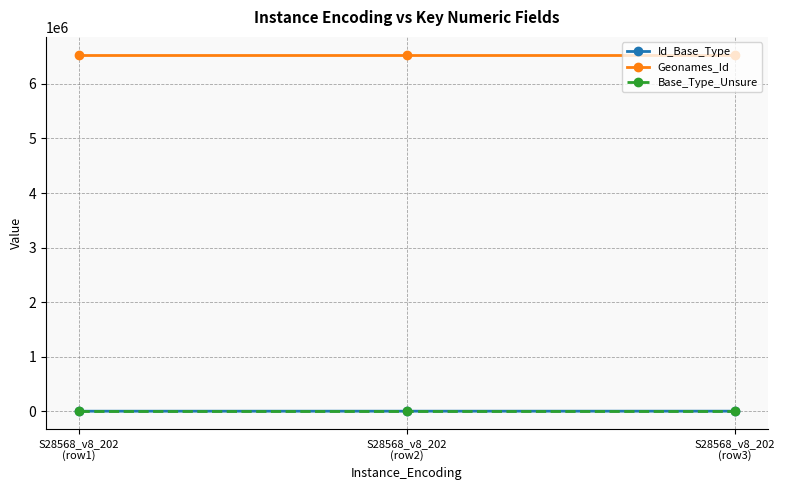

What is the sum of all Geonames_Id values?

19607742